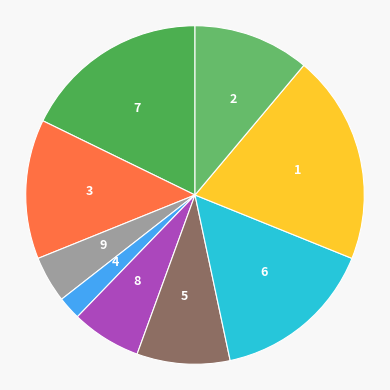

Is the sum of 4 and 6 greater than half?

No